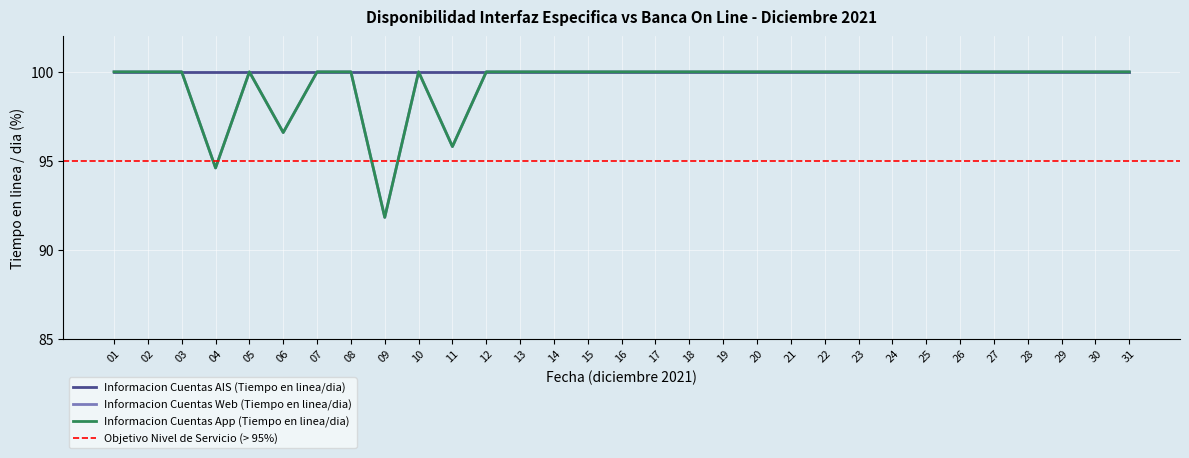

Which series changed the most between 21 and 22?

Informacion Cuentas Web (Tiempo en linea/dia)